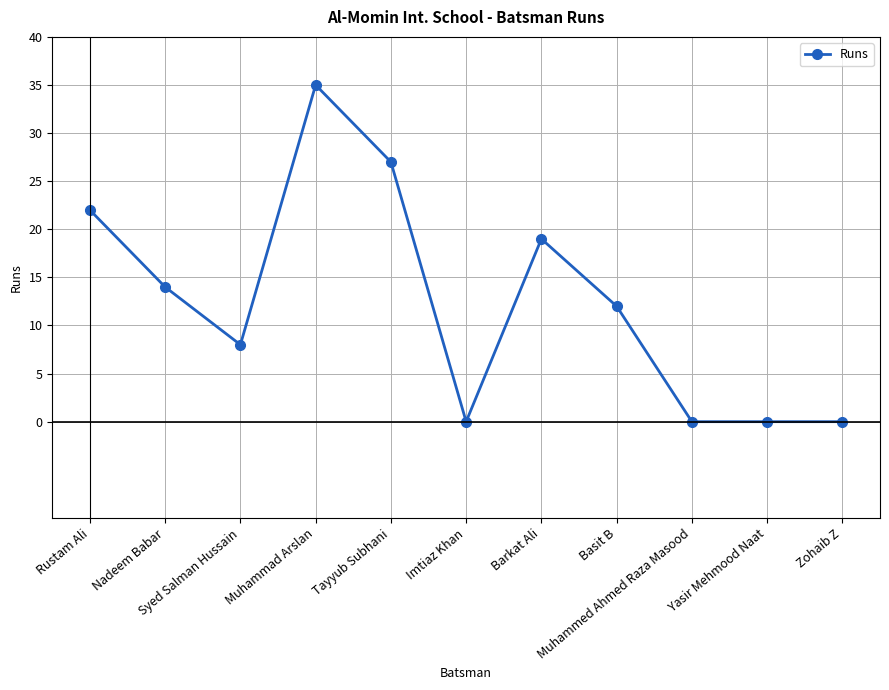

True or false: there are more than 0 points higher than both neighbors.

True